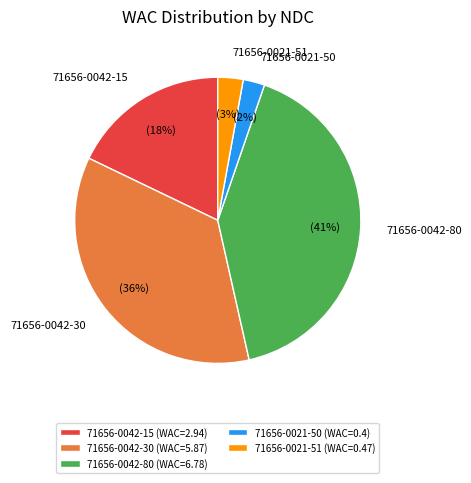

To the nearest percent, what is the difference between the largest and smallest slice percentages?

39%